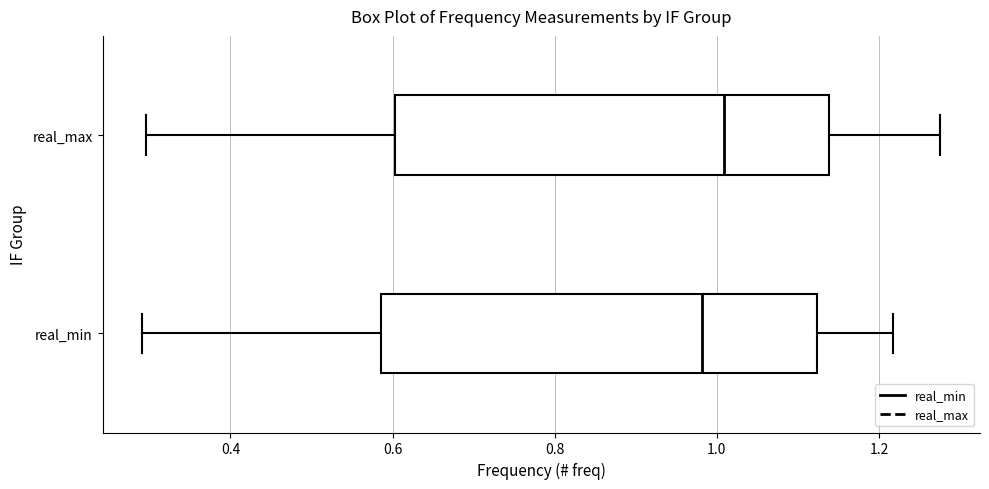

Reading bottom to top, read every box against the x-axis: the position of its median line, the range the box covers, and the ends of its whiskers. The values are not printed on the chart, so give them approximately, as read against the axis.

real_min: median 0.98, box 0.58 to 1.12, whiskers 0.30 to 1.22
real_max: median 1.00, box 0.60 to 1.14, whiskers 0.30 to 1.28